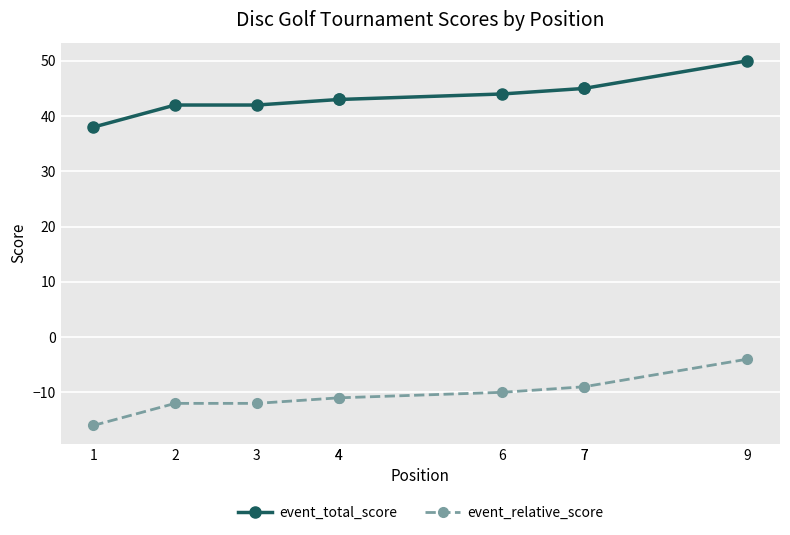

True or false: event_relative_score and event_total_score cross at least once.

False